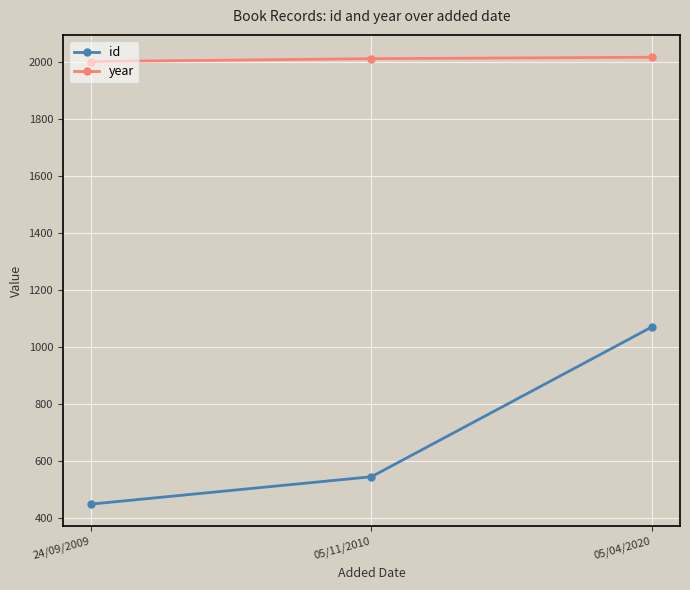

What is the total value across all series at 05/11/2010?

2555